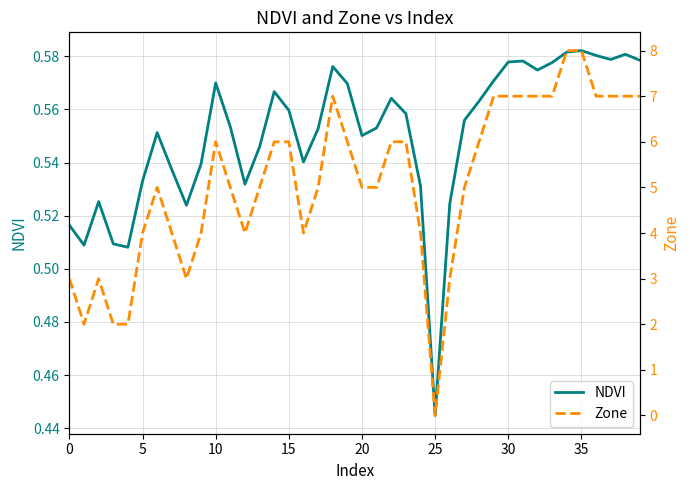

How many times do NDVI and Zone cross each other?

2